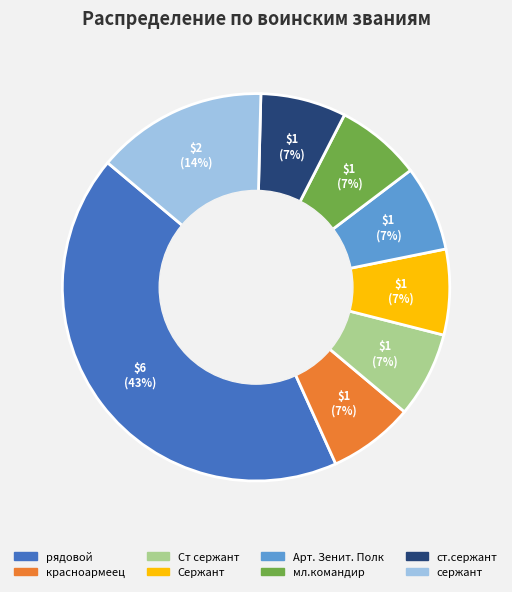

Is there a majority slice in this chart?

No